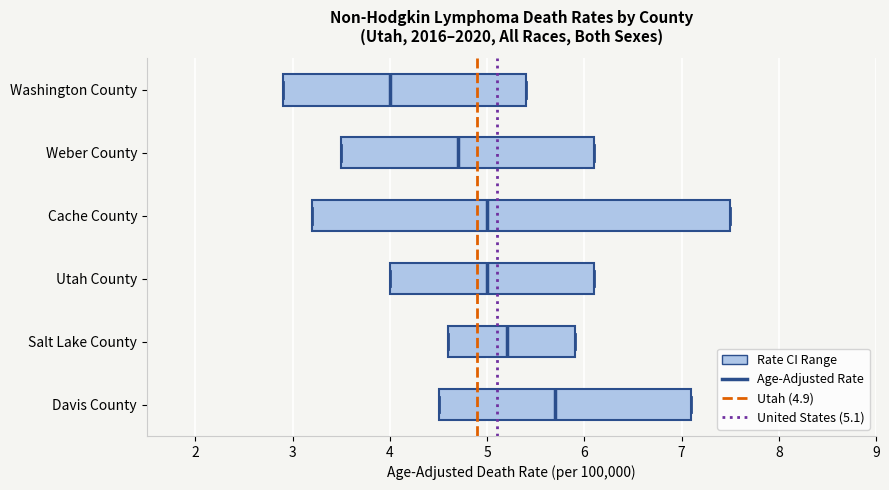

Reading bottom to top, read every box against the x-axis: the position of its median line, the range the box covers, and the ends of its whiskers. The values are not printed on the chart, so give them approximately, as read against the axis.

Davis County: median 5.7, box 4.5 to 7.1, whiskers 4.5 to 7.1
Salt Lake County: median 5.2, box 4.6 to 5.9, whiskers 4.6 to 5.9
Utah County: median 5.0, box 4.0 to 6.1, whiskers 4.0 to 6.1
Cache County: median 5.0, box 3.2 to 7.5, whiskers 3.2 to 7.5
Weber County: median 4.7, box 3.5 to 6.1, whiskers 3.5 to 6.1
Washington County: median 4.0, box 2.9 to 5.4, whiskers 2.9 to 5.4